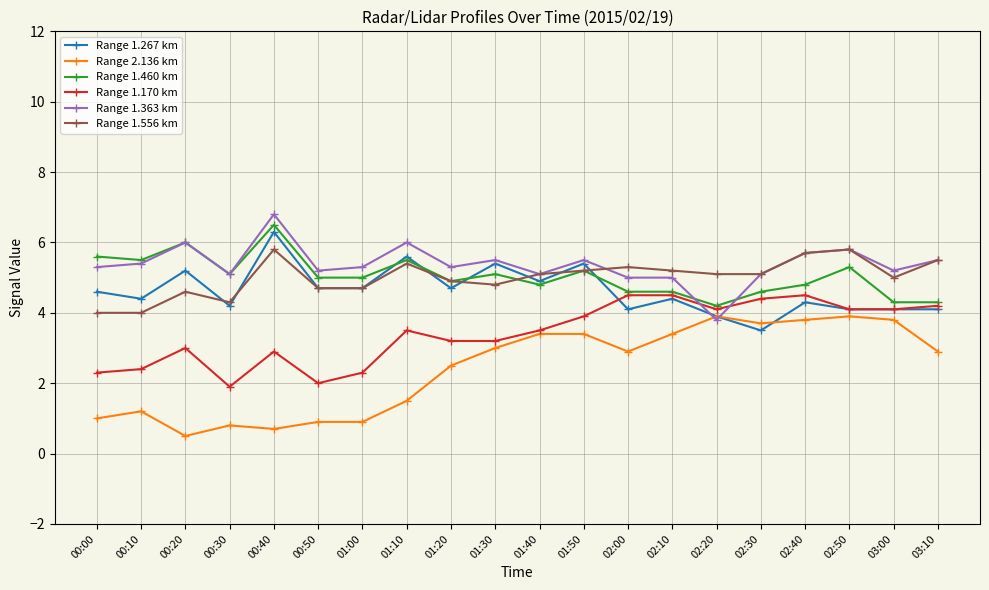

What position from the left is 03:10?

20